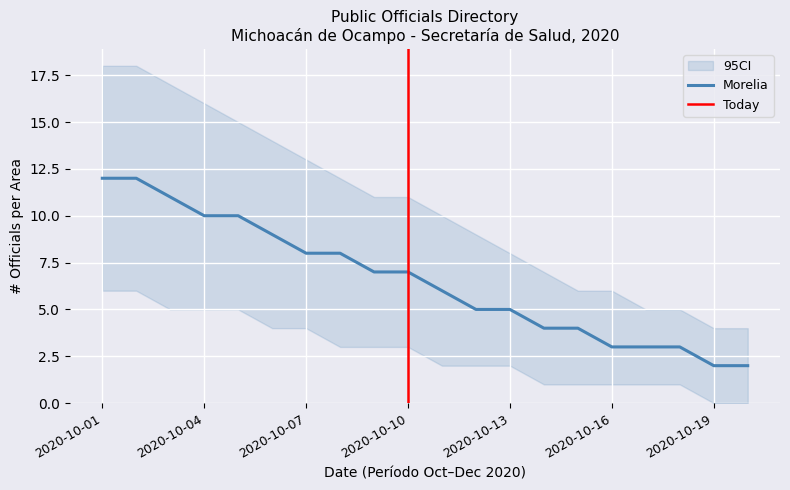

Read the CI_upper value at 2020-10-17.

5